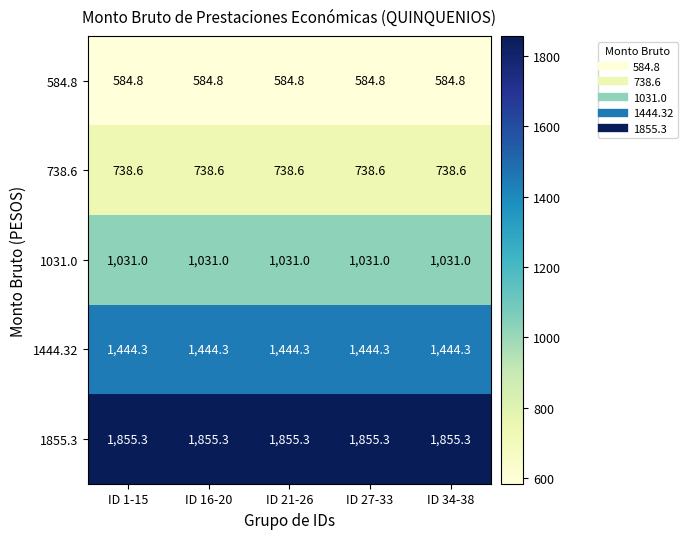

Rank the series by their maximum value, from highest to lowest.

1855.3, 1444.32, 1031.0, 738.6, 584.8